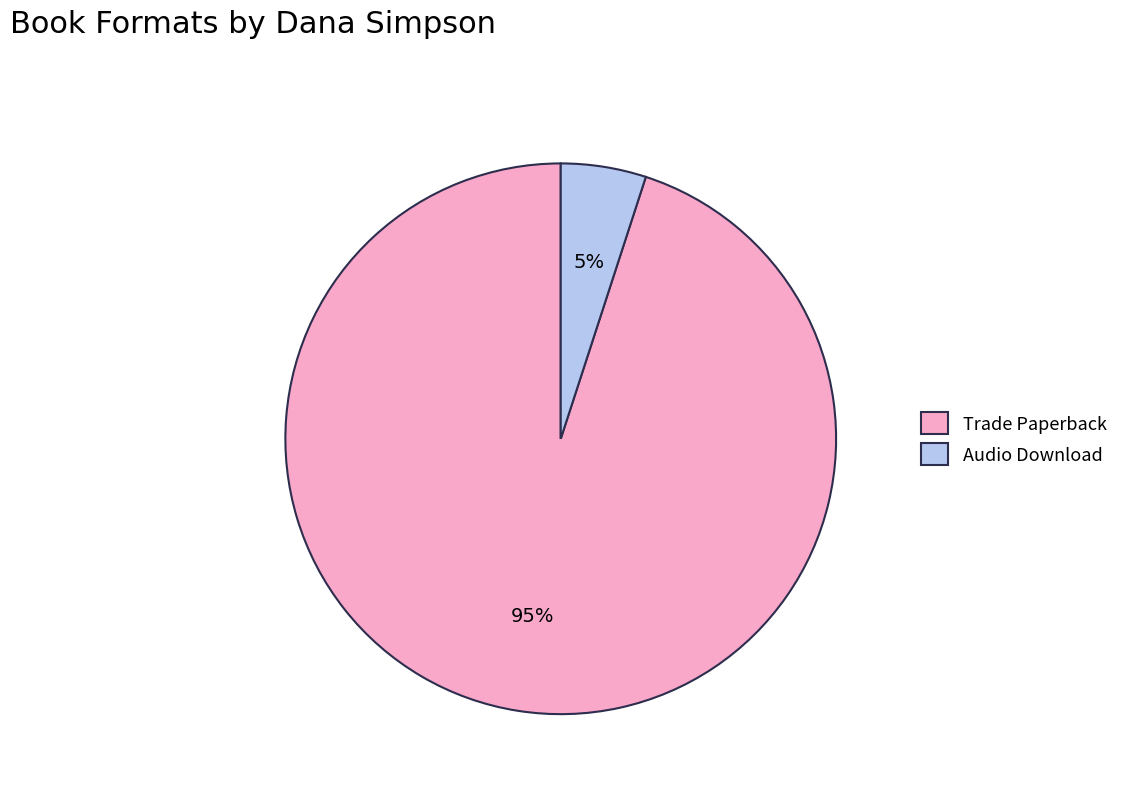

Do Trade Paperback and Audio Download together represent more than half of the pie?

Yes